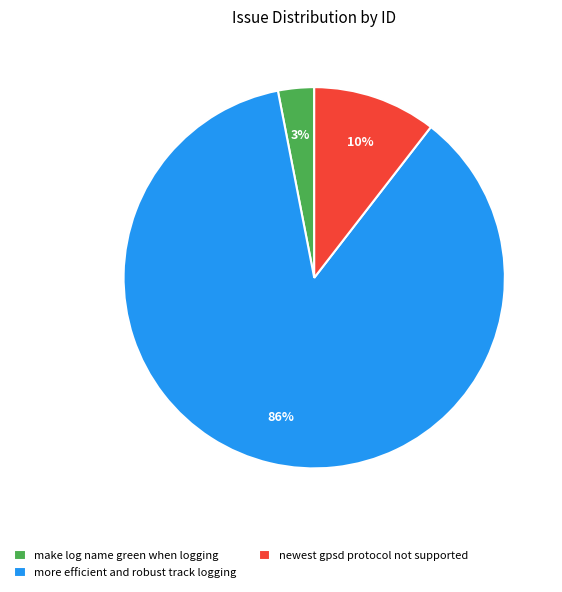

How many slices are in this pie chart?

3